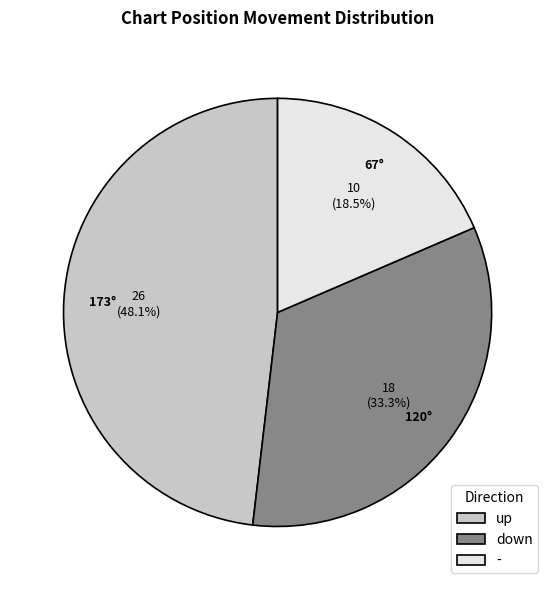

To the nearest percent, what percentage of the pie is down?

33%